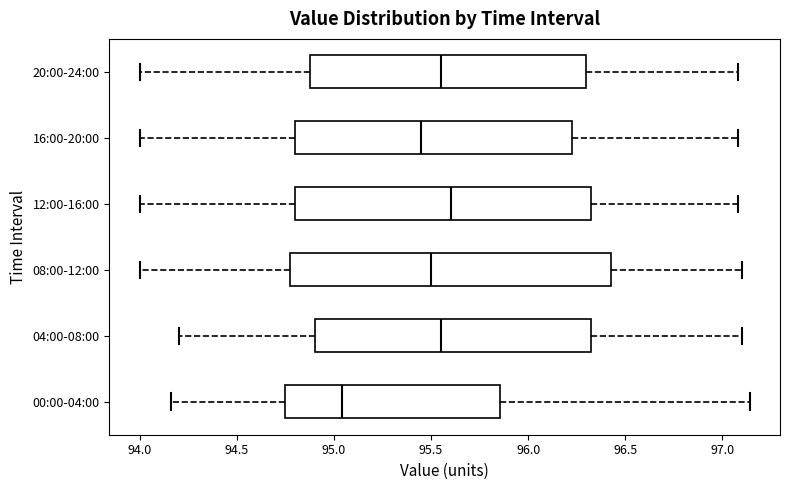

Which box is the widest, from its left edge to its right edge?

08:00-12:00